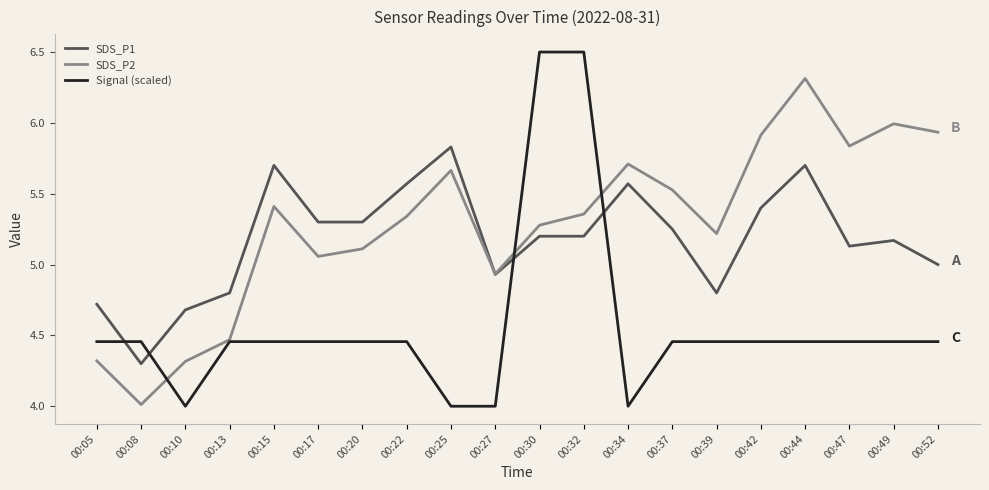

What are all the series names shown in the legend?

SDS_P1, SDS_P2, Signal (scaled)